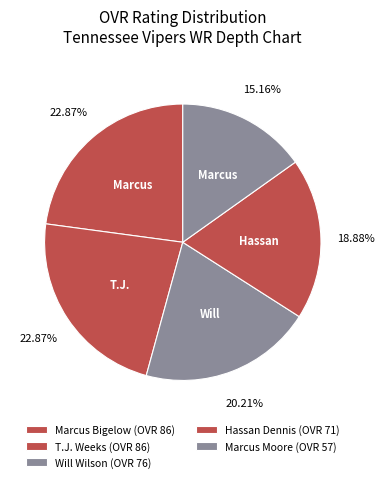

True or false: Will Wilson accounts for 20% of the total.

True